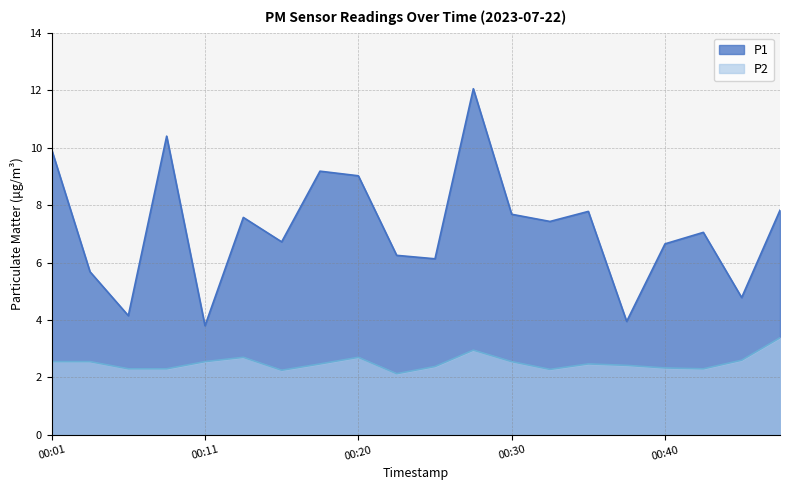

What is the value of the P1 point at the 19th from the left?

4.8